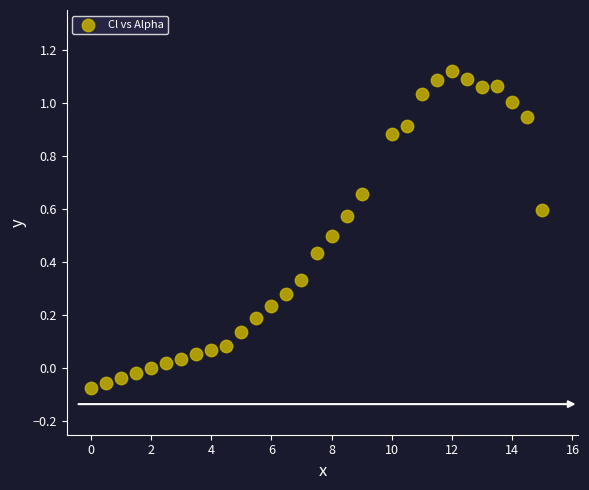

What is the range of X values (max minus min)?

15.0